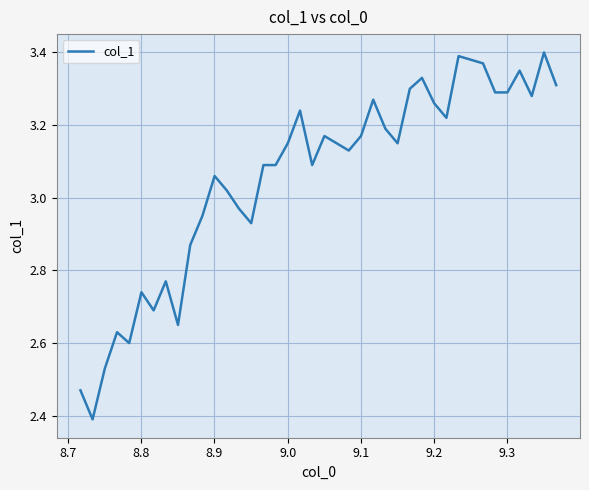

What is the minimum value shown in the chart?

2.4